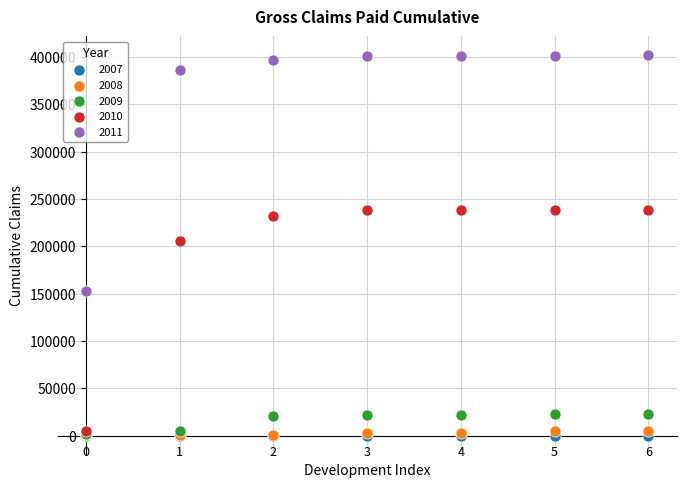

Which series reaches the maximum Y coordinate?

2011